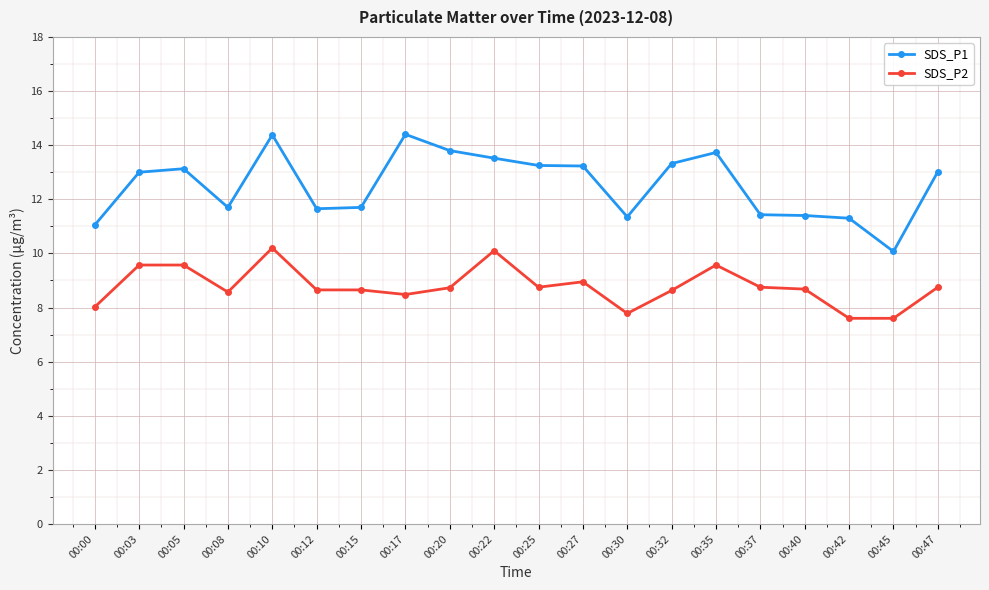

What is the difference between the maximum and minimum values in the SDS_P1 series?

4.3